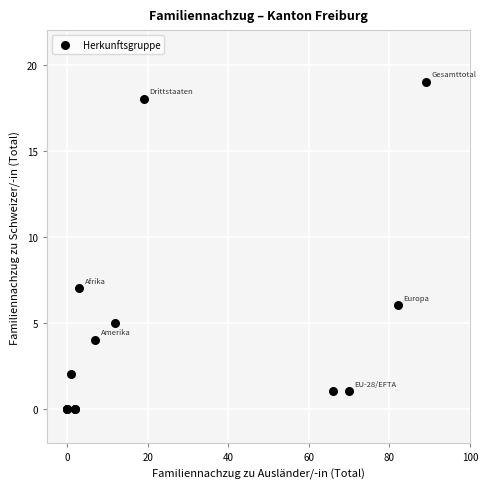

What Y value in the scatter plot is closest to 9?

7